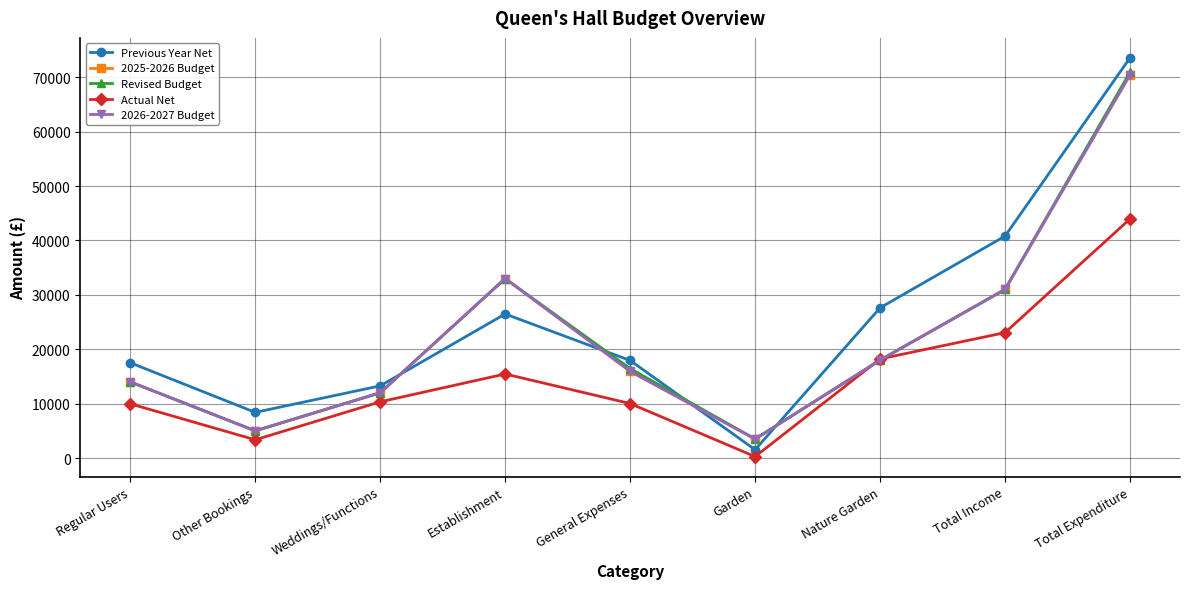

At Other Bookings, list the series in order from smallest to largest.

Actual Net, 2025-2026 Budget, Revised Budget, 2026-2027 Budget, Previous Year Net